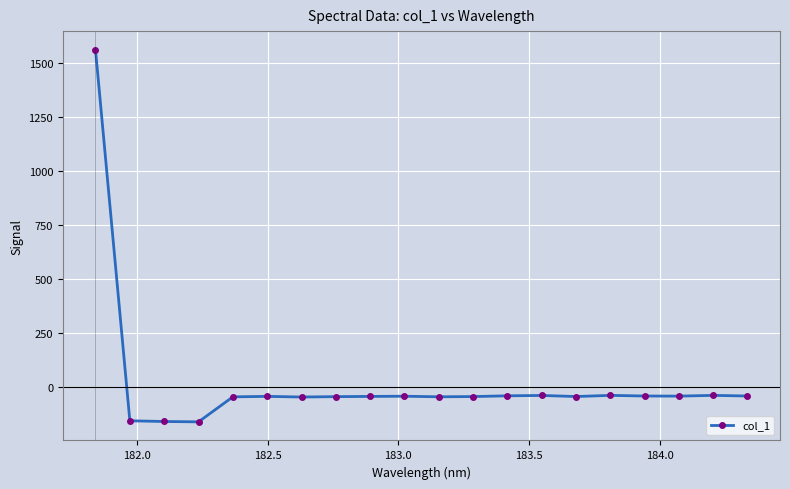

Does the chart have visible grid lines?

Yes